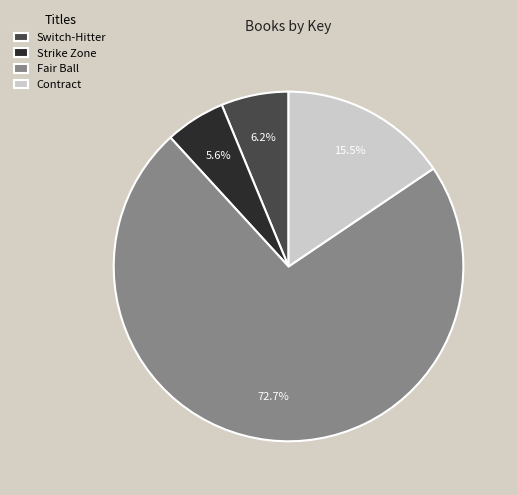

What is the smallest slice in the pie chart?

Strike Zone